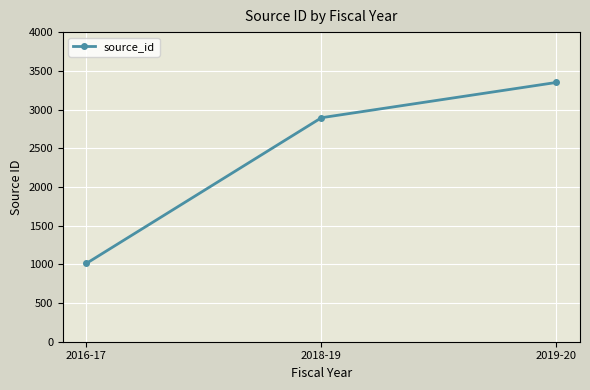

What is the value of the 3rd point from the left?

3350